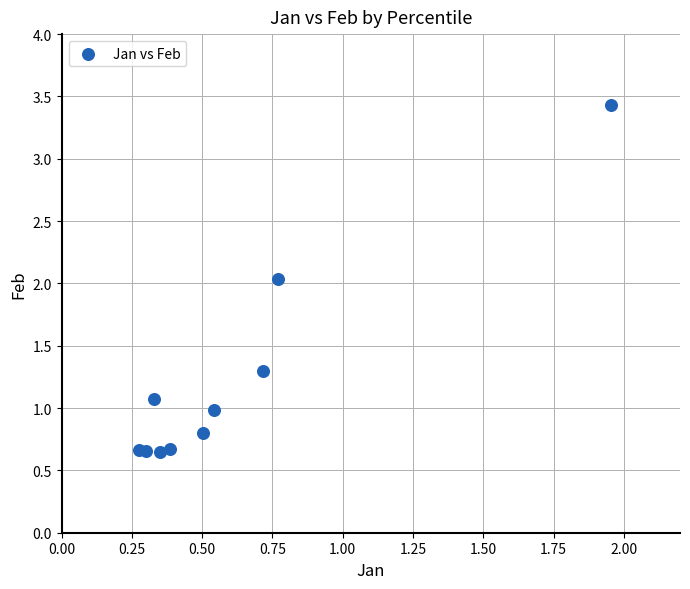

What is the average Y value?

1.2